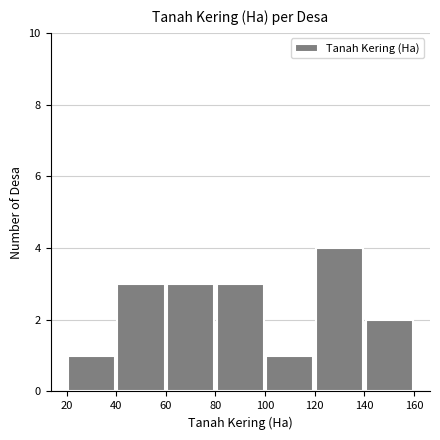

How tall is the bar that spans 80 to 100 on the x-axis? The values are not printed on the chart, so give them approximately, as read against the axis.

3